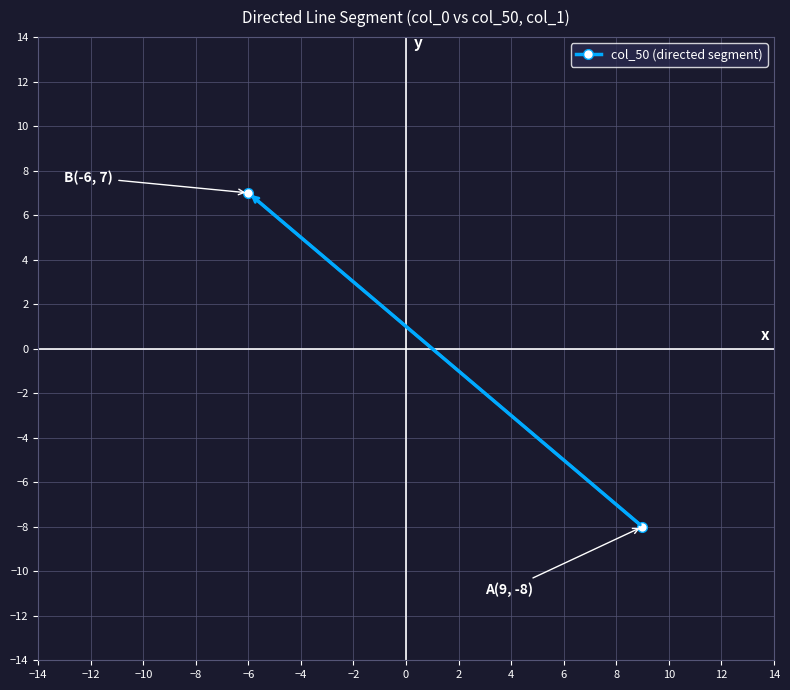

What is the greatest value displayed?

7